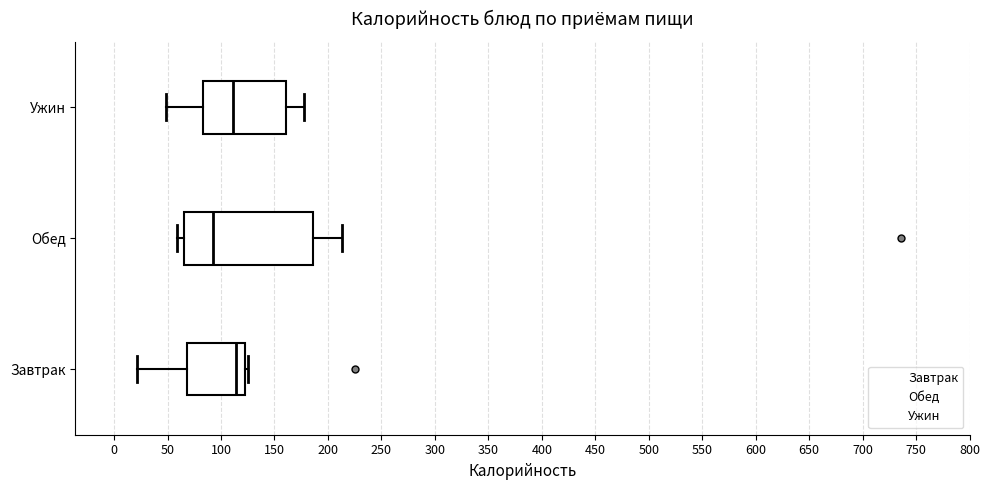

Where is the right edge of the box for Завтрак on the x-axis? The values are not printed on the chart, so give them approximately, as read against the axis.

125